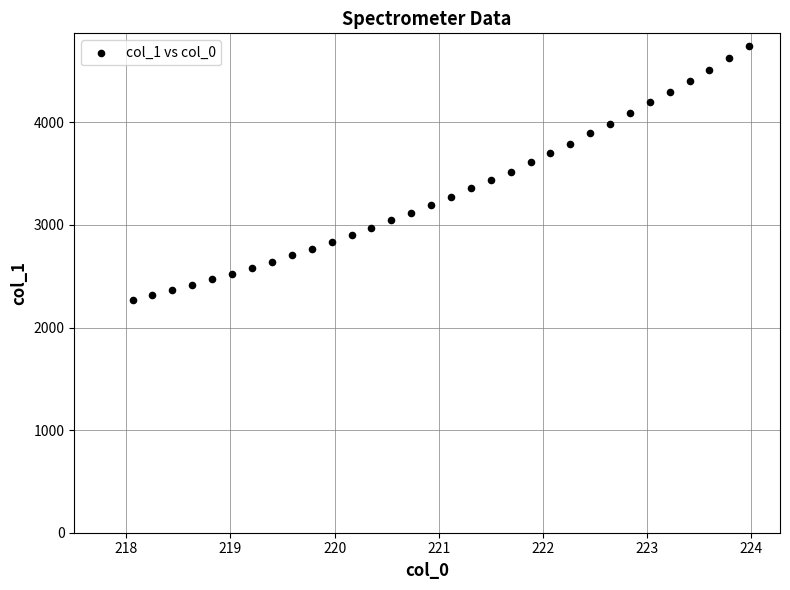

What is the range of Y values (max minus min)?

2478.2